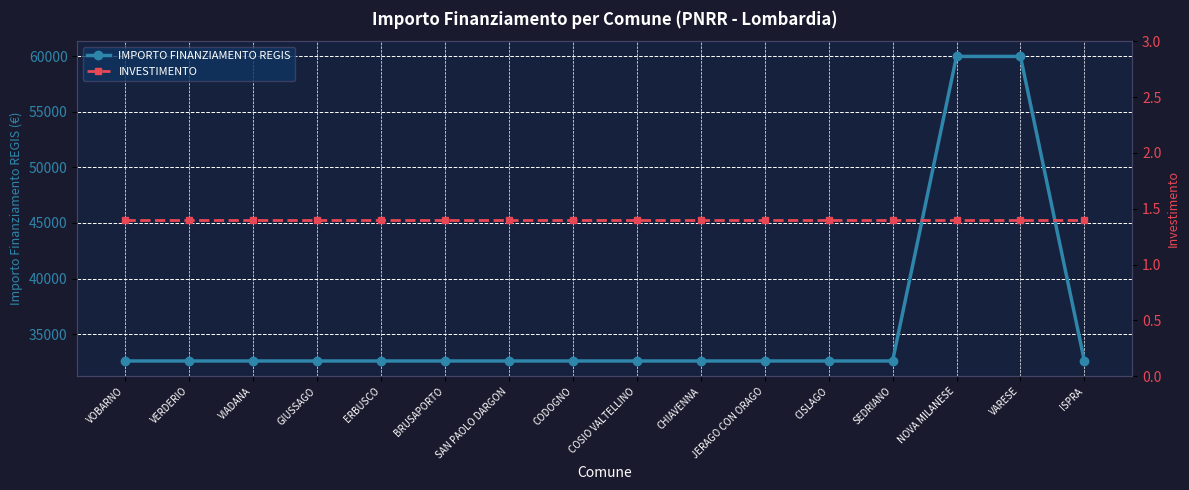

Which series has the widest spread of values?

IMPORTO FINANZIAMENTO REGIS